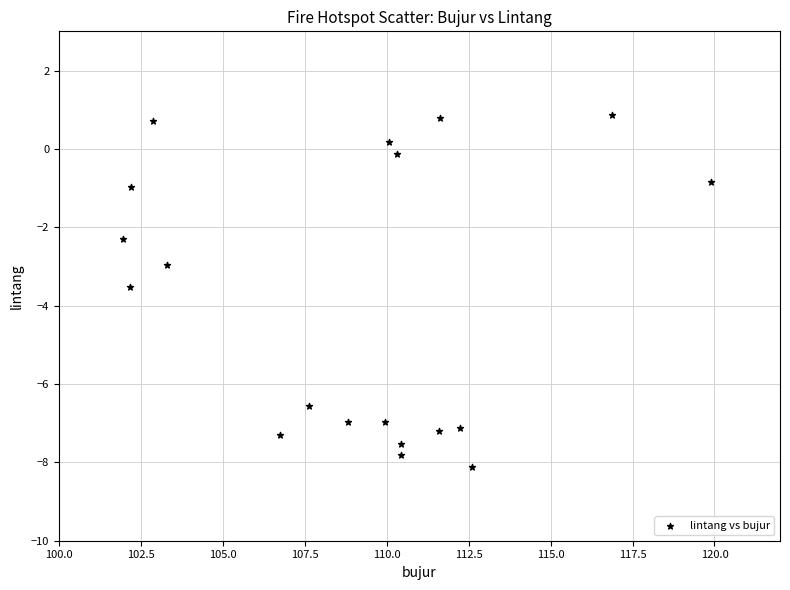

What is the range of X values (max minus min)?

17.9